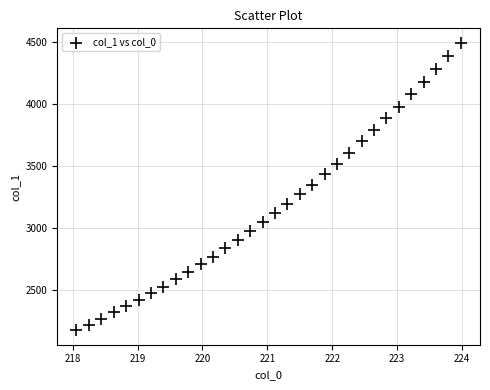

What is the range of X values (max minus min)?

5.9